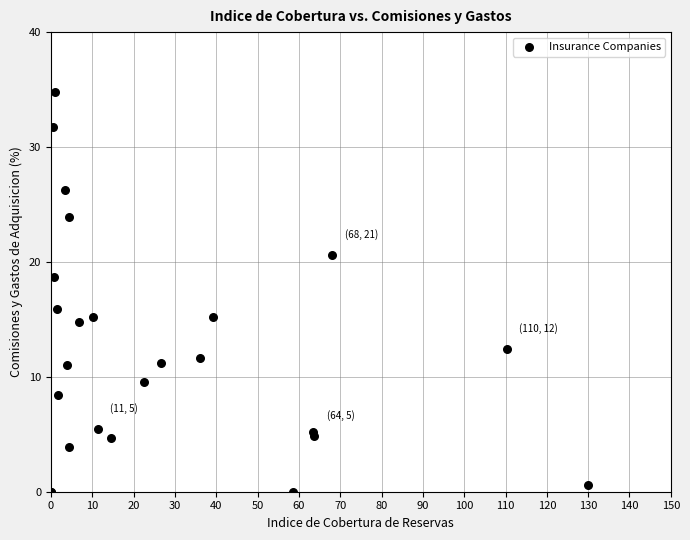

What Y value in the scatter plot is closest to 17?

15.9